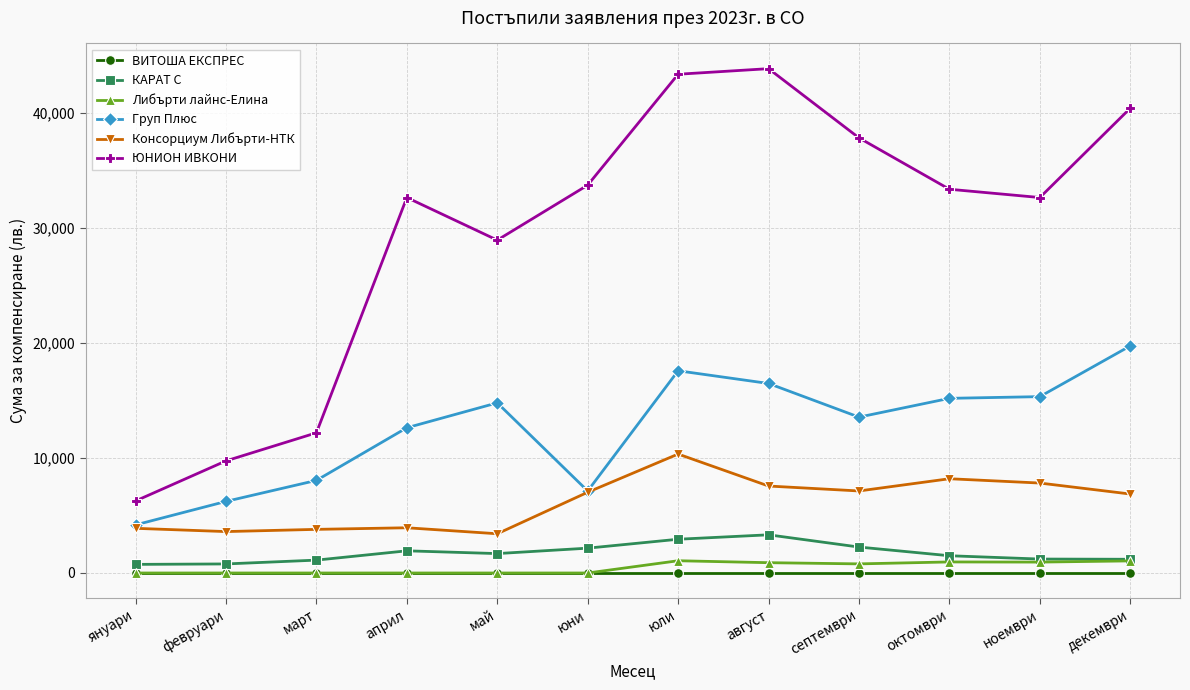

True or false: Груп Плюс and ЮНИОН ИВКОНИ cross at least once.

False